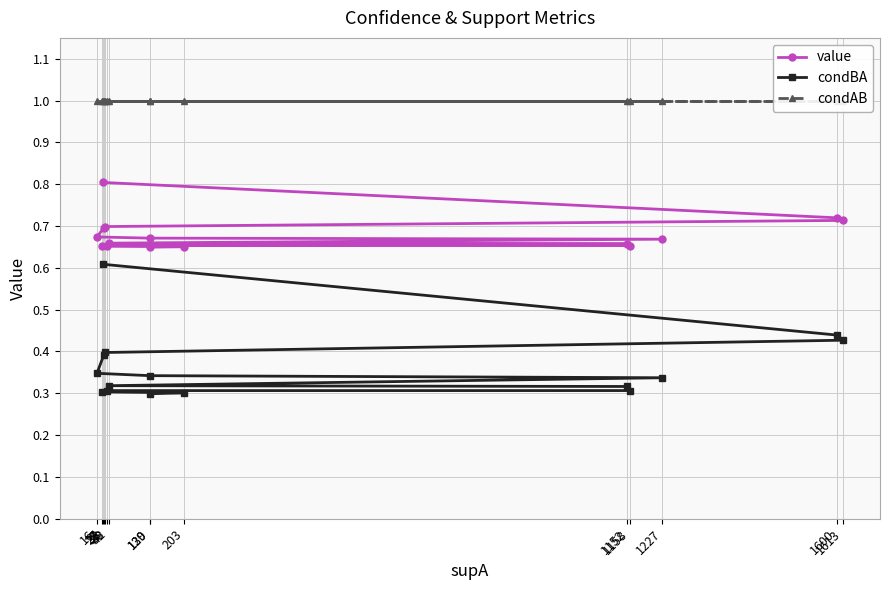

True or false: condBA has a value of 0.4 at 33.

True